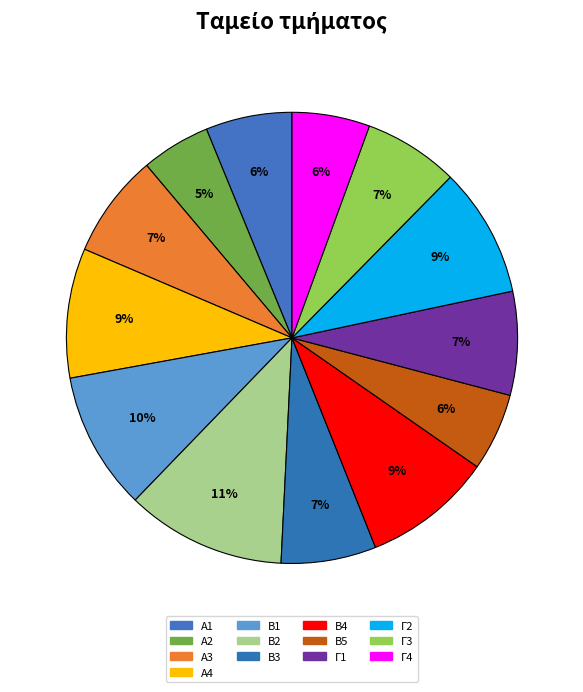

To the nearest percent, what percentage of the pie is Γ3?

7%